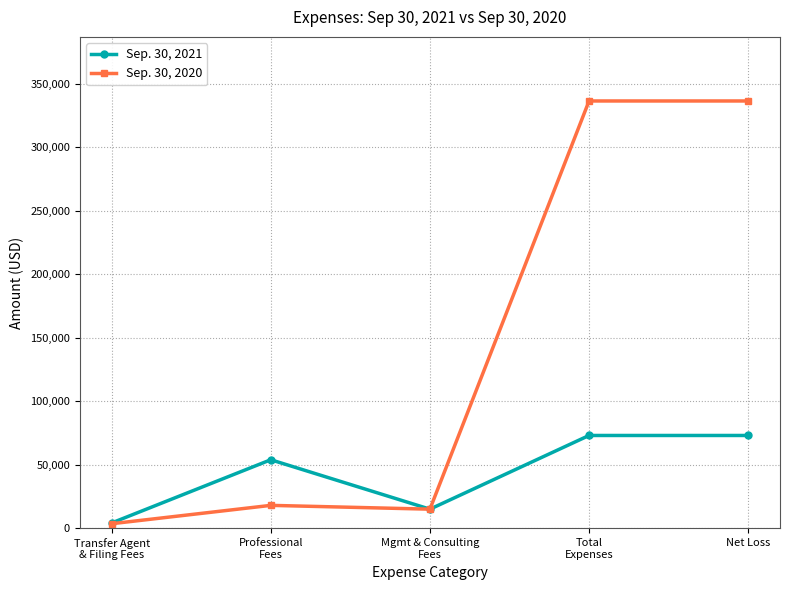

How many categories are shown in the chart?

5